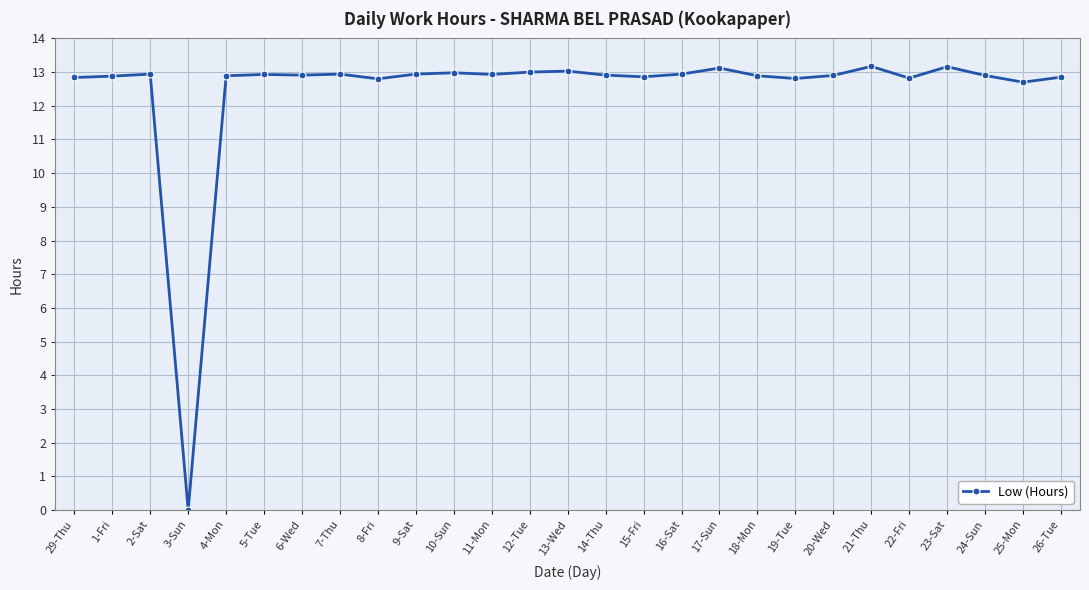

At which label does the data first exceed 12?

29-Thu